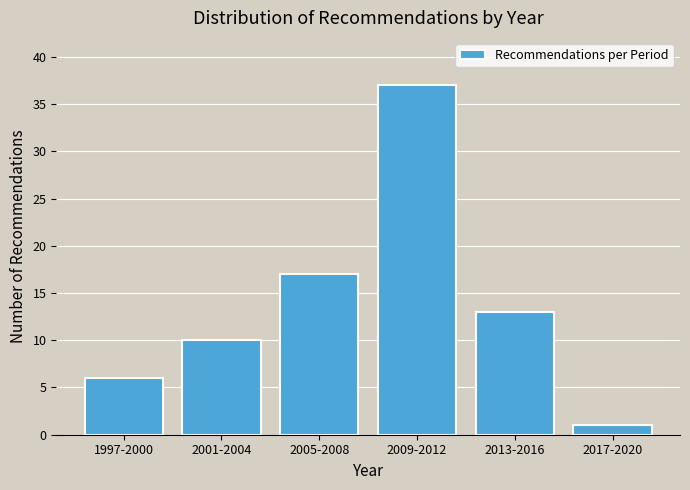

Reading left to right, transcribe all the data shown in this chart.

6	10	17	37	13	1